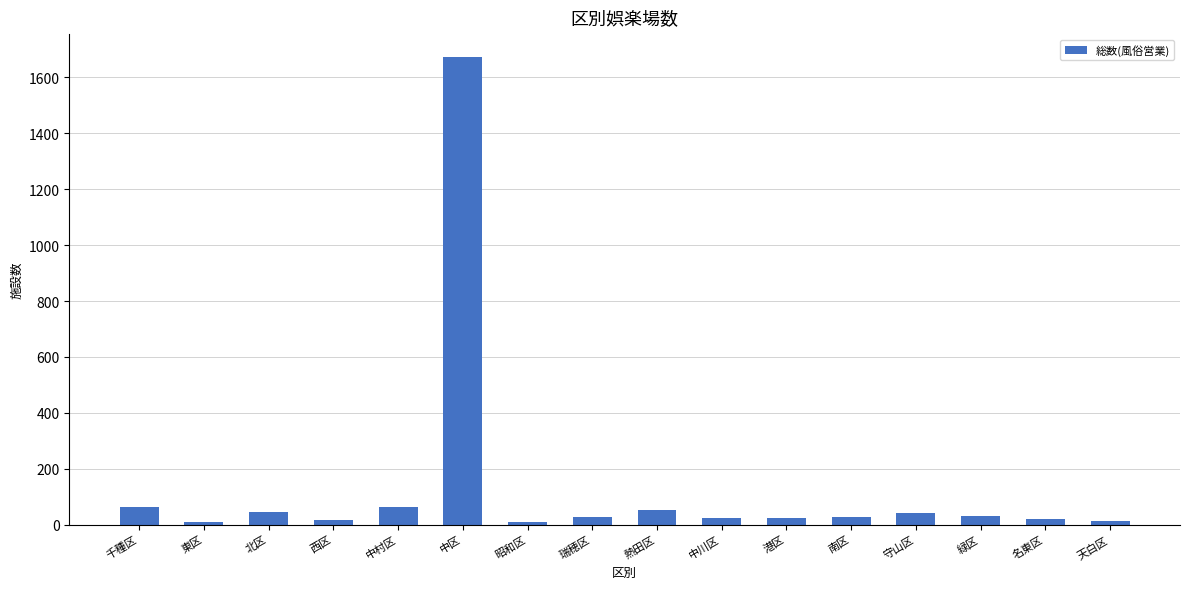

Where does the data first go above 28?

千種区